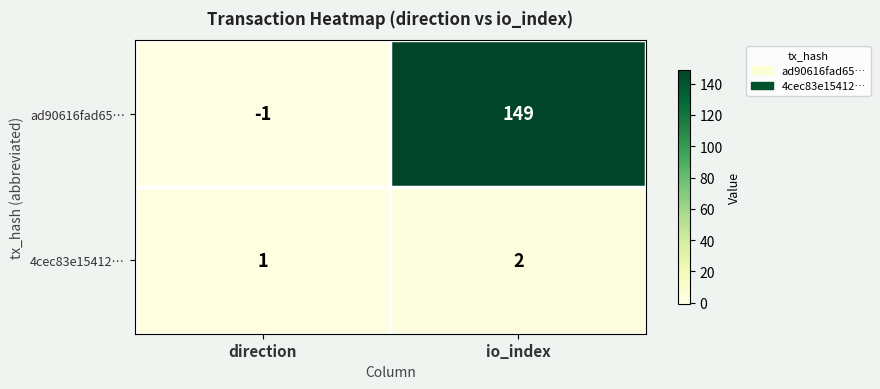

Where is ad90616fad65… nearest to the value 74?

direction